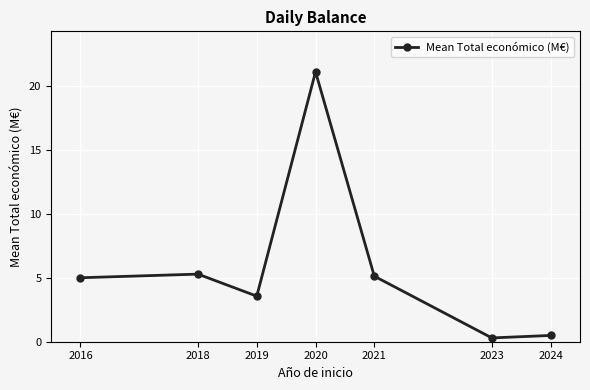

What is the smallest value displayed?

0.3